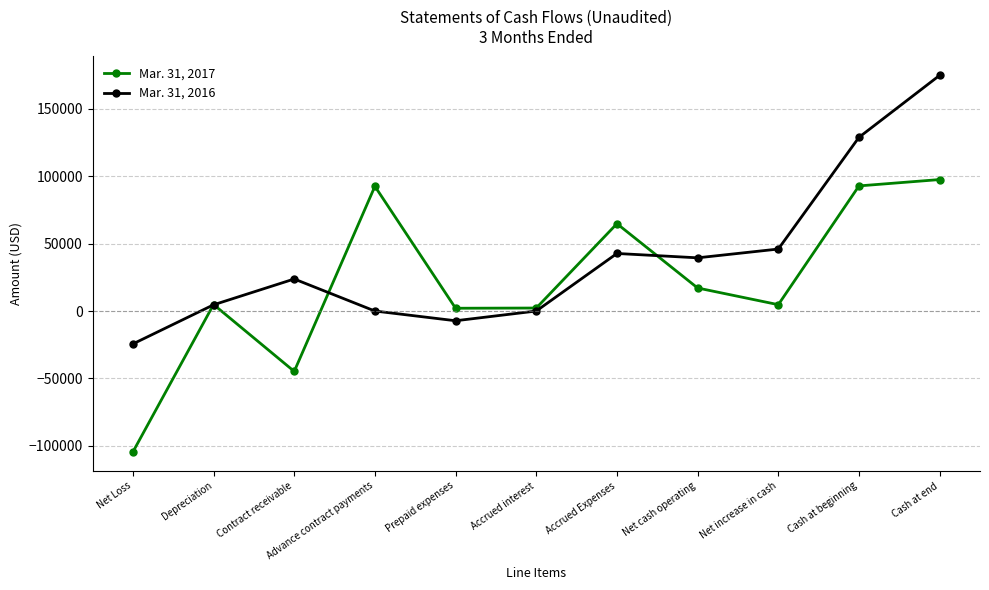

What is the label of the 6th point from the left?

Accrued interest